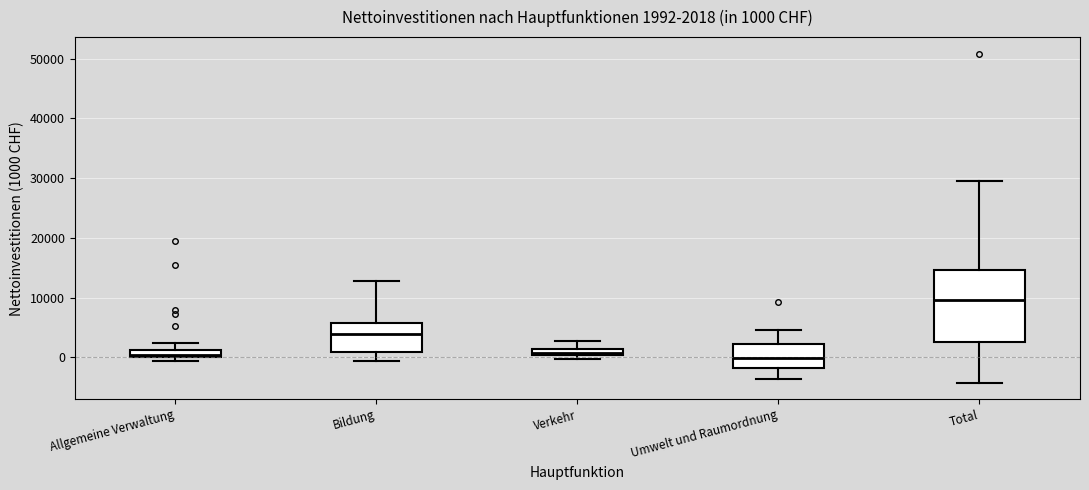

Which box is the tallest, from its lower edge to its upper edge?

Total